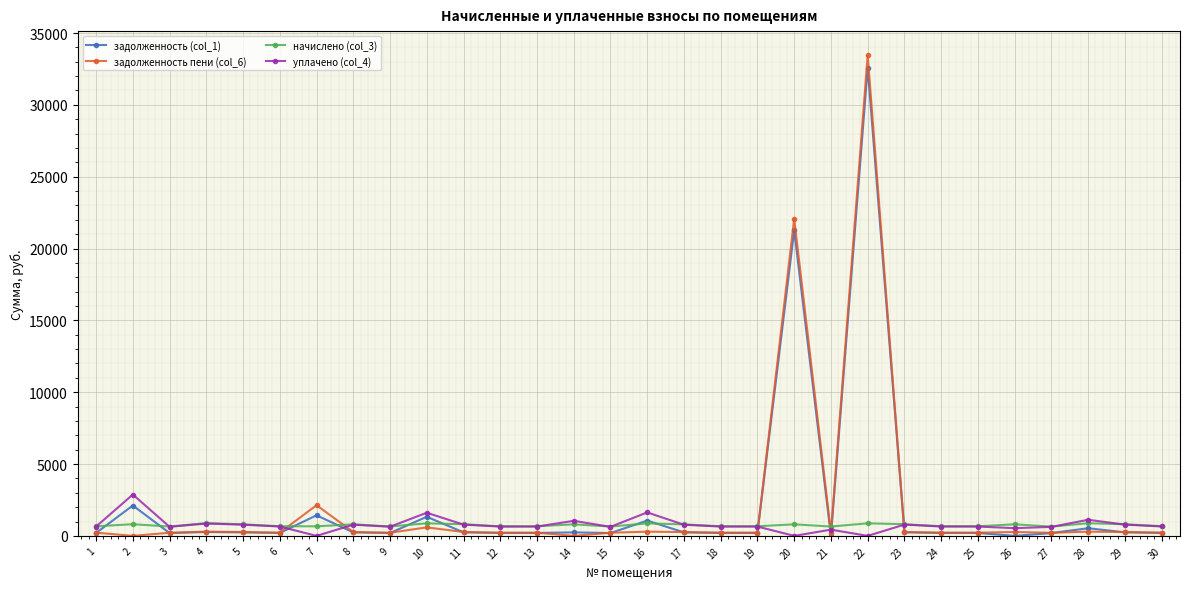

Is the value of задолженность (col_1) at 21 greater than the value of начислено (col_3) at 10?

No